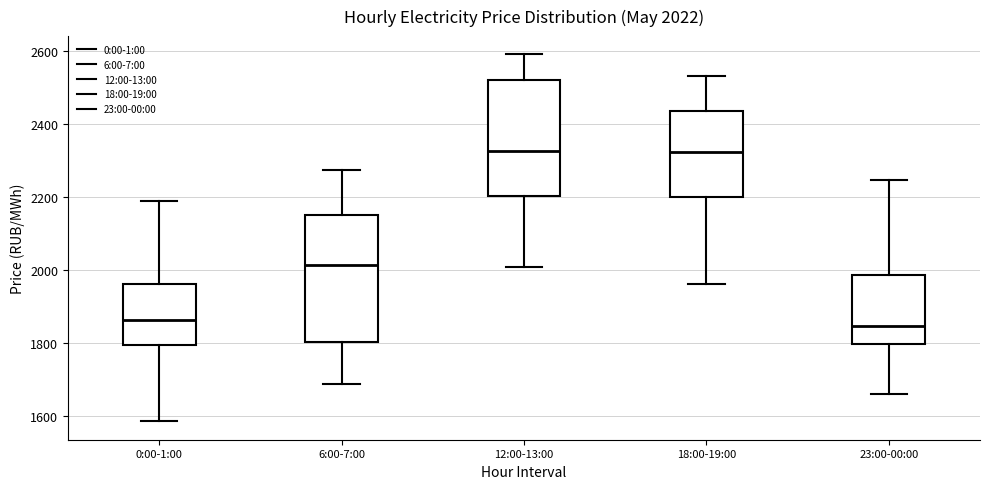

Which box is the tallest, from its lower edge to its upper edge?

6:00-7:00